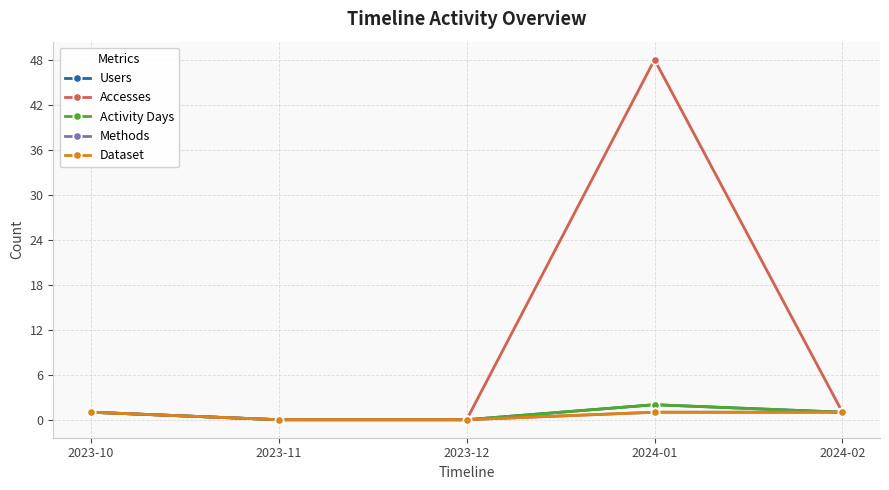

True or false: Dataset and Activity Days cross at least once.

False